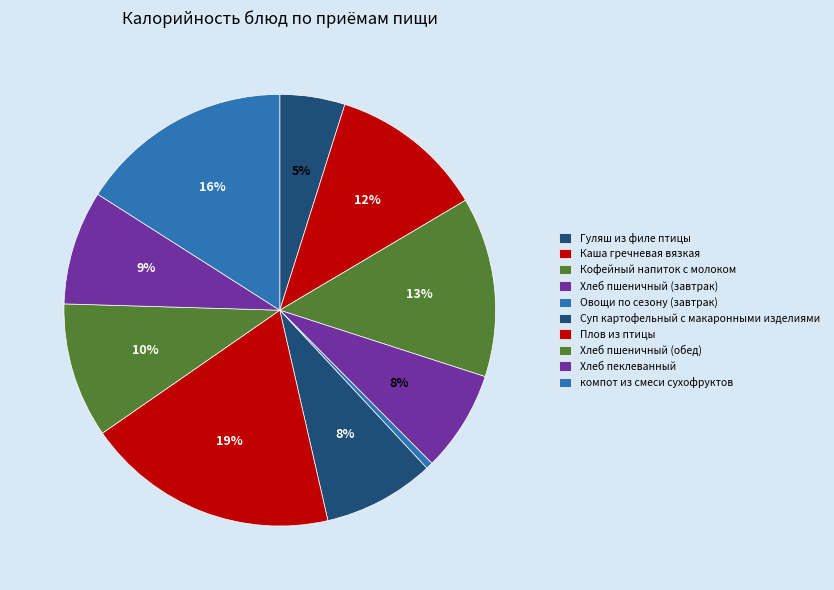

True or false: Плов из птицы accounts for 19% of the total.

True